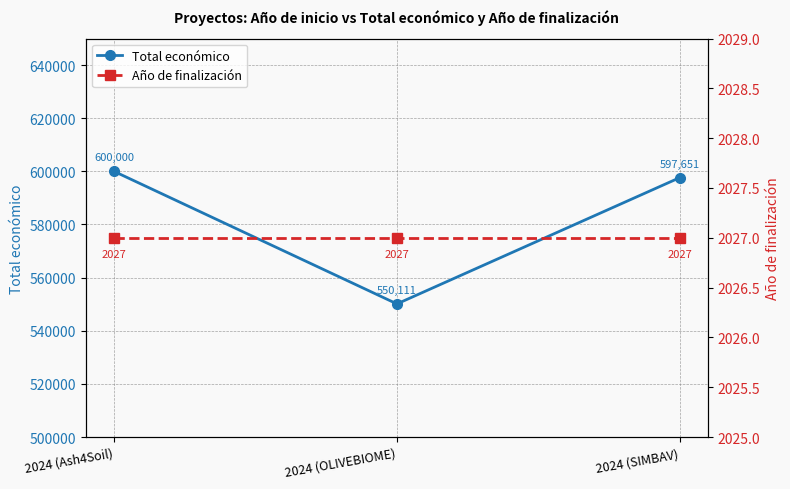

How many values in the Total económico series are below 597651?

1